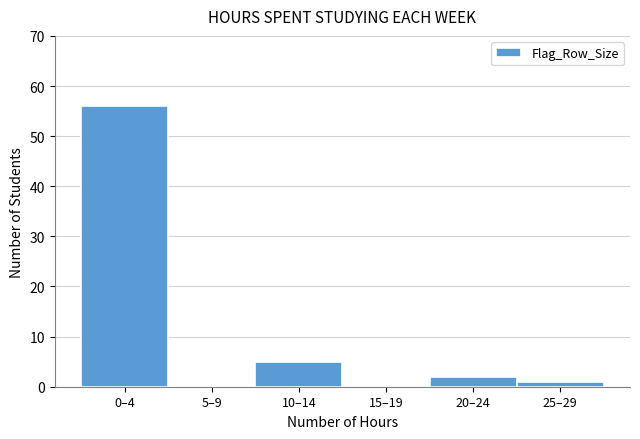

Reading left to right, extract all data points from this chart.

0–4=56	5–9=0	10–14=5	15–19=0	20–24=2	25–29=1